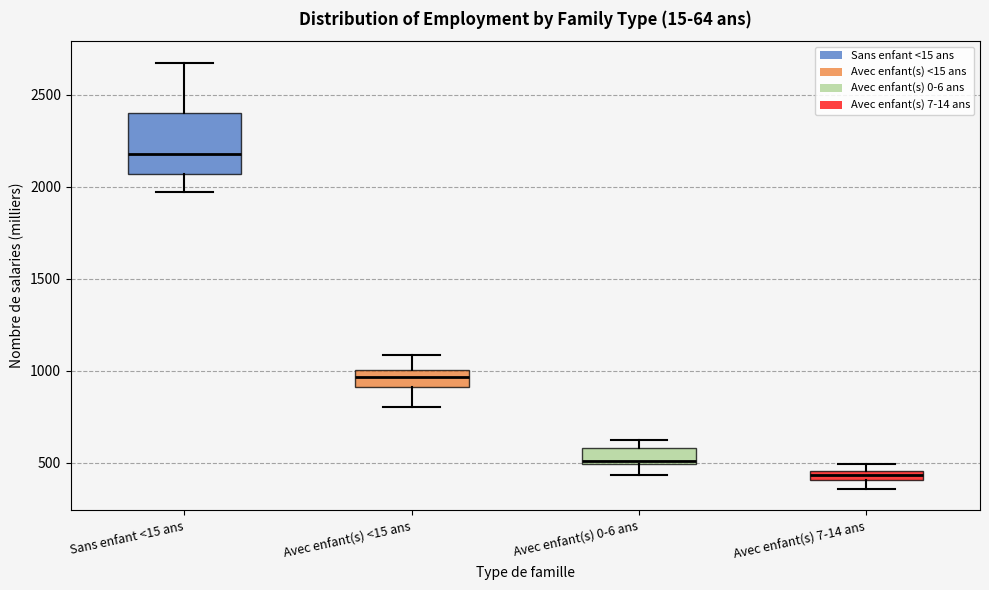

Which box has the lowest median line?

Avec enfant(s) 7-14 ans